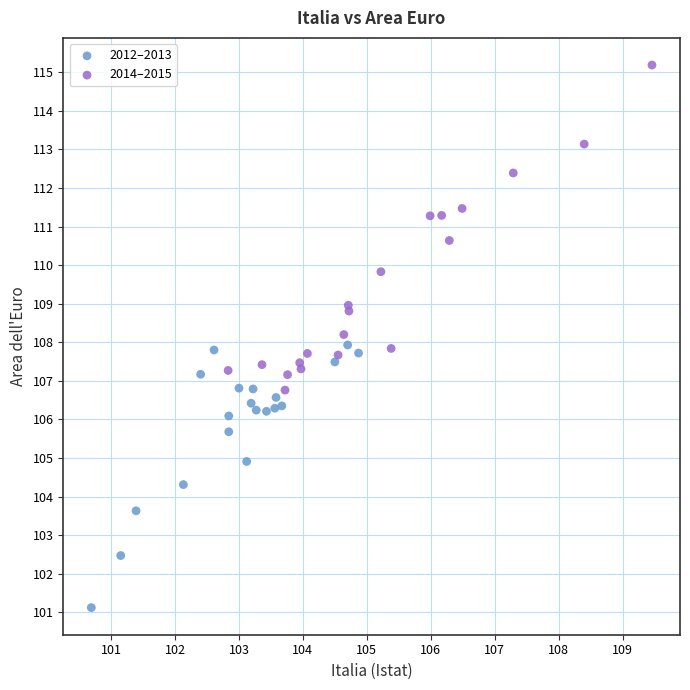

Which series reaches the minimum Y coordinate?

2012–2013